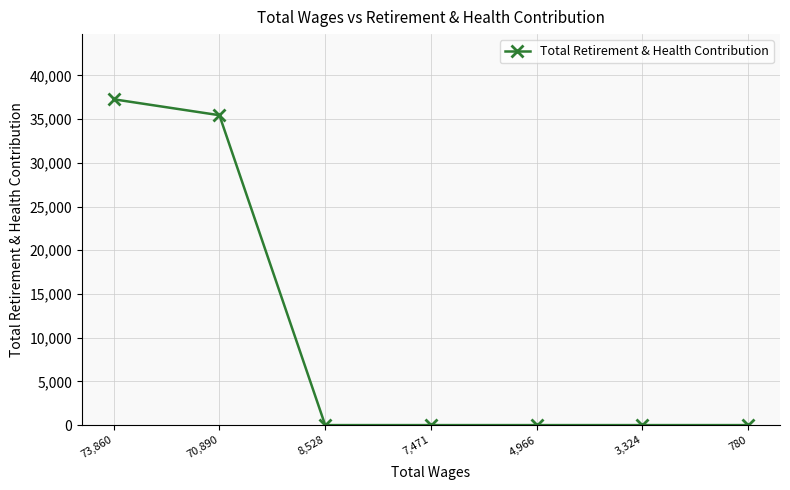

What is the average value?

10388